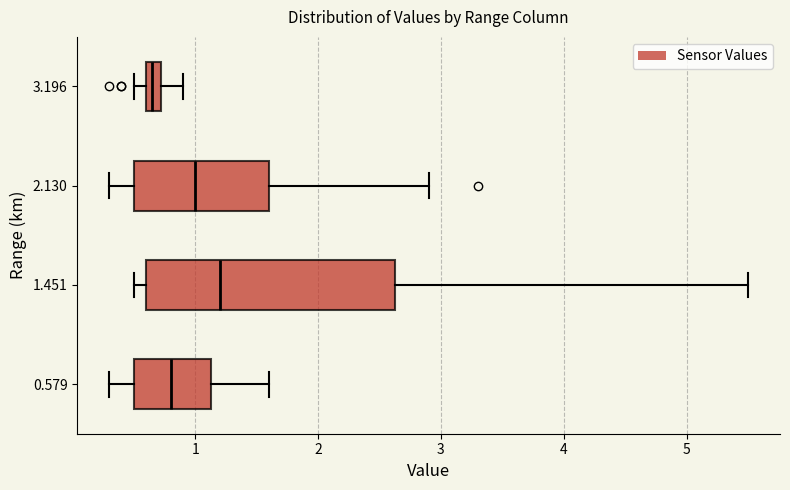

Where does the left whisker of the box at y = 0.579 end on the x-axis? The values are not printed on the chart, so give them approximately, as read against the axis.

0.3